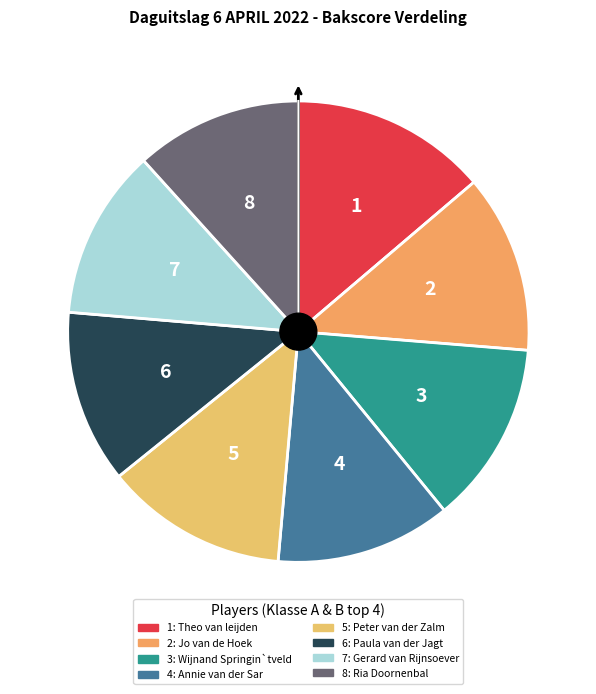

How many segments does this pie chart have?

8